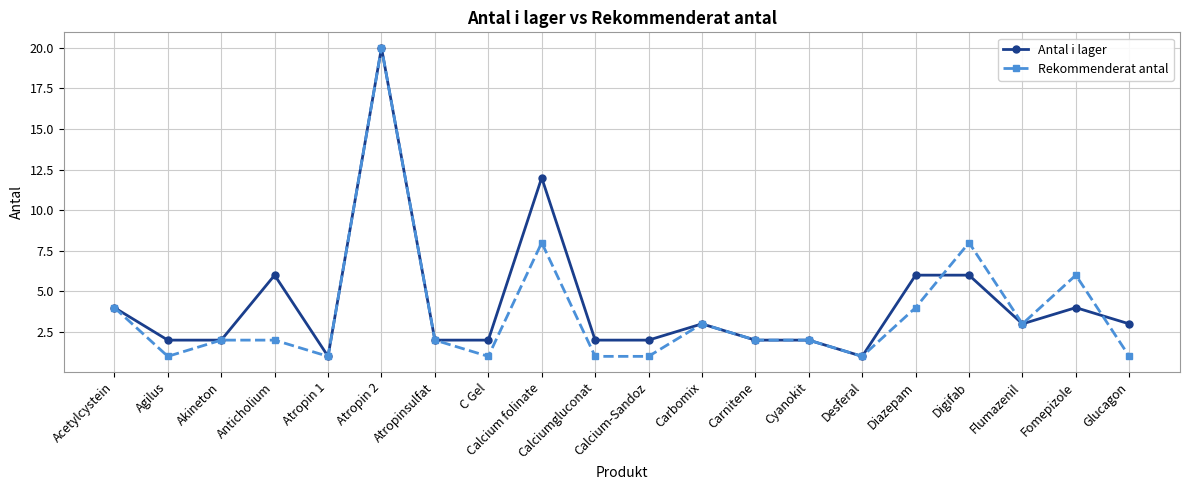

At which label does Antal i lager first exceed 3?

Acetylcystein